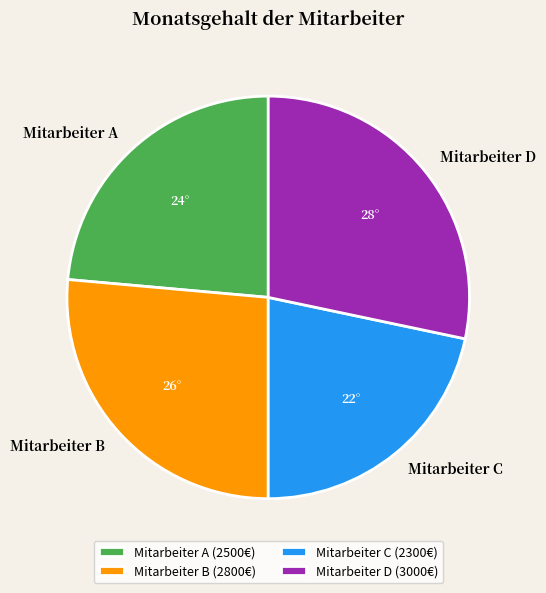

Approximately how many times larger is the value at Mitarbeiter B compared to Mitarbeiter A?

1.1